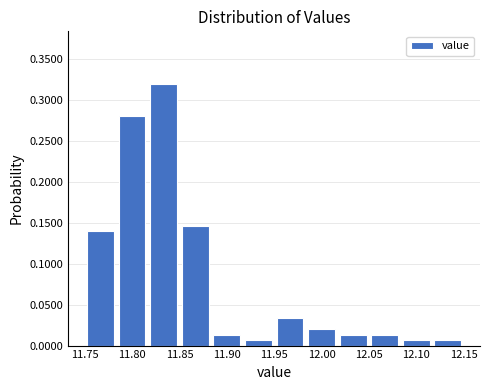

Reading left to right, transcribe this chart: for each bar, give the range it covers on the x-axis and its height. Neither the bar edges nor the heights are printed on the chart, so give them approximately, as read against the axes.

11.750 to 11.785: 0.140
11.785 to 11.815: 0.280
11.815 to 11.850: 0.320
11.850 to 11.885: 0.145
11.885 to 11.915: 0.015
11.915 to 11.950: 0.005
11.950 to 11.985: 0.035
11.985 to 12.015: 0.020
12.015 to 12.050: 0.015
12.050 to 12.085: 0.015
12.085 to 12.115: 0.005
12.115 to 12.150: 0.005